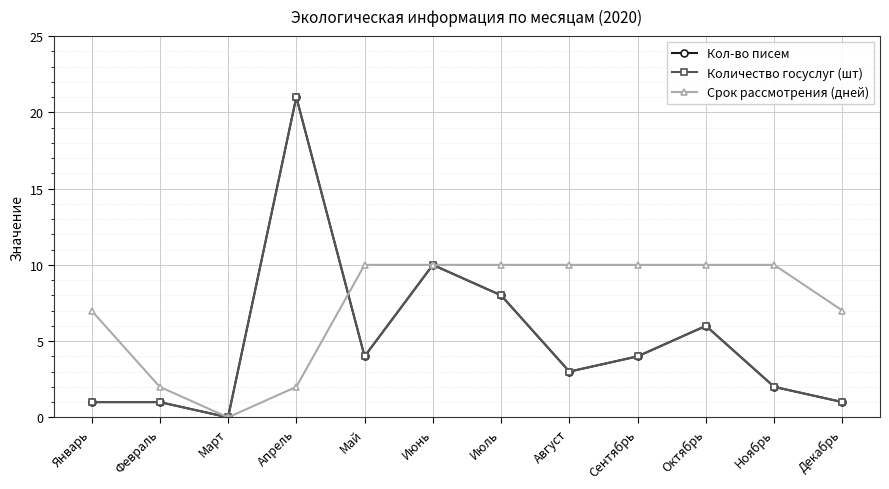

How many series are shown in this chart?

3